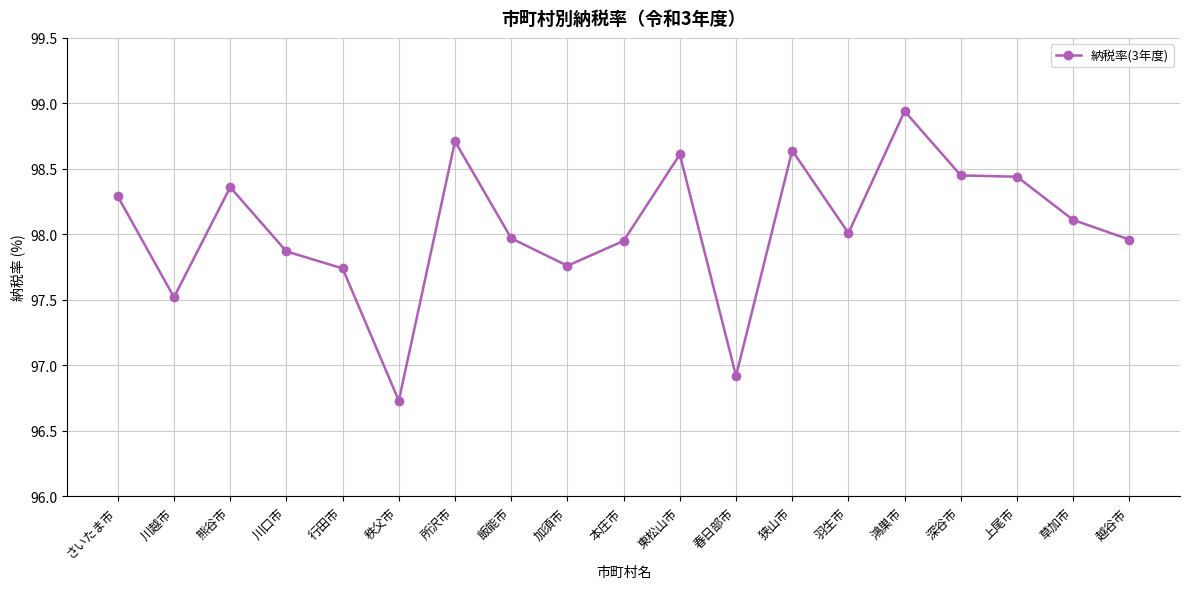

Where is the first local minimum?

川越市